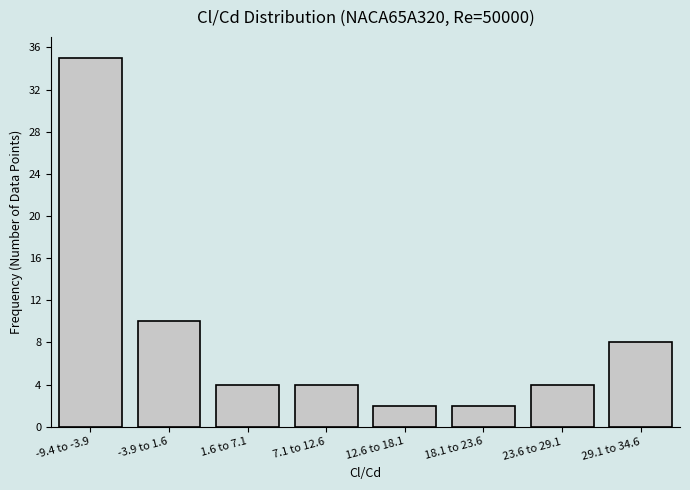

Reading right to left, what are all the values shown in this chart?

29.1 to 34.6=8	23.6 to 29.1=4	18.1 to 23.6=2	12.6 to 18.1=2	7.1 to 12.6=4	1.6 to 7.1=4	-3.9 to 1.6=10	-9.4 to -3.9=35